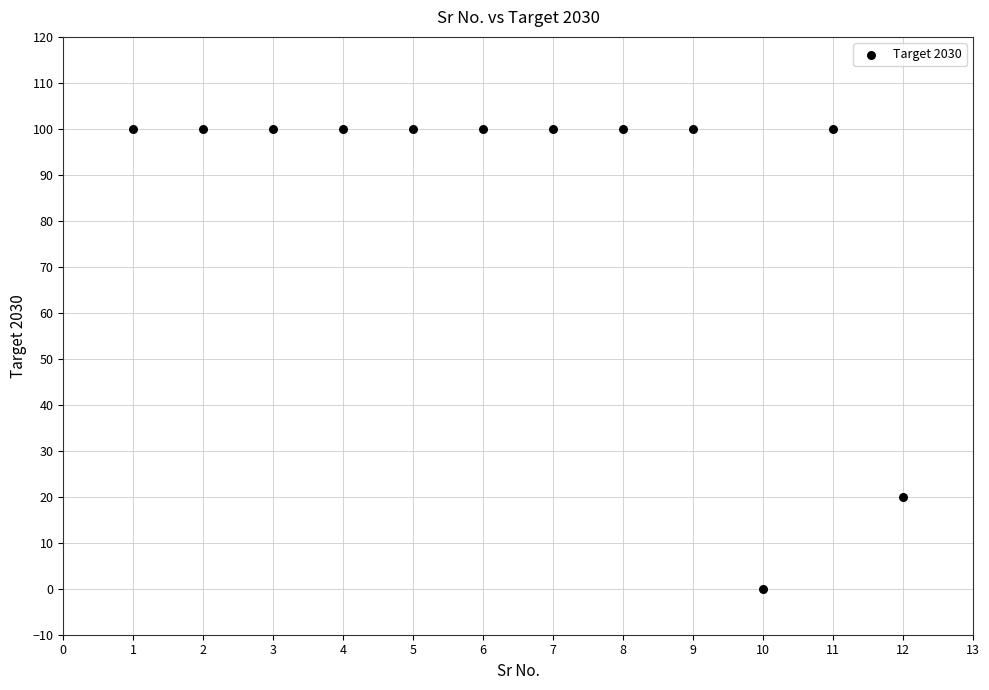

What is the average Y value?

85